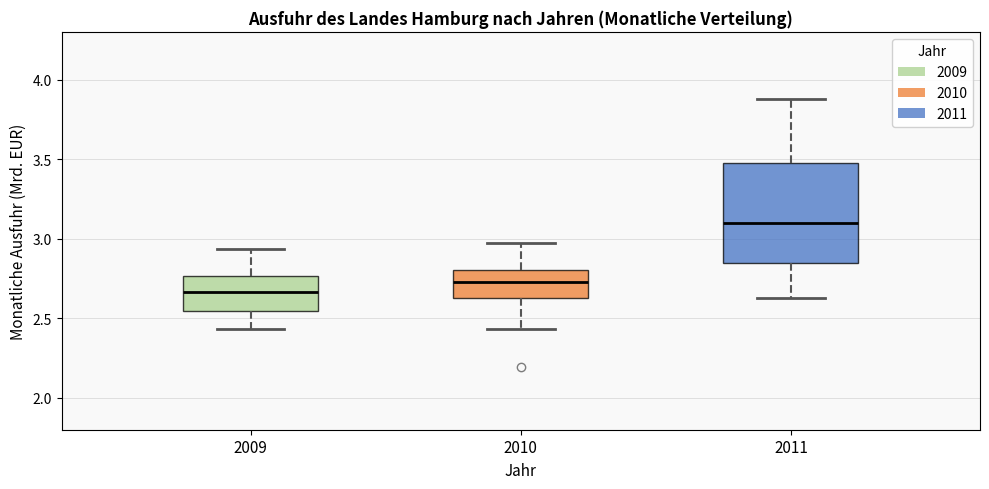

Reading left to right, read every box against the y-axis: the position of its median line, the range the box covers, and the ends of its whiskers. The values are not printed on the chart, so give them approximately, as read against the axis.

2009: median 2.65, box 2.55 to 2.75, whiskers 2.45 to 2.95
2010: median 2.75, box 2.65 to 2.80, whiskers 2.45 to 2.95
2011: median 3.10, box 2.85 to 3.50, whiskers 2.65 to 3.90